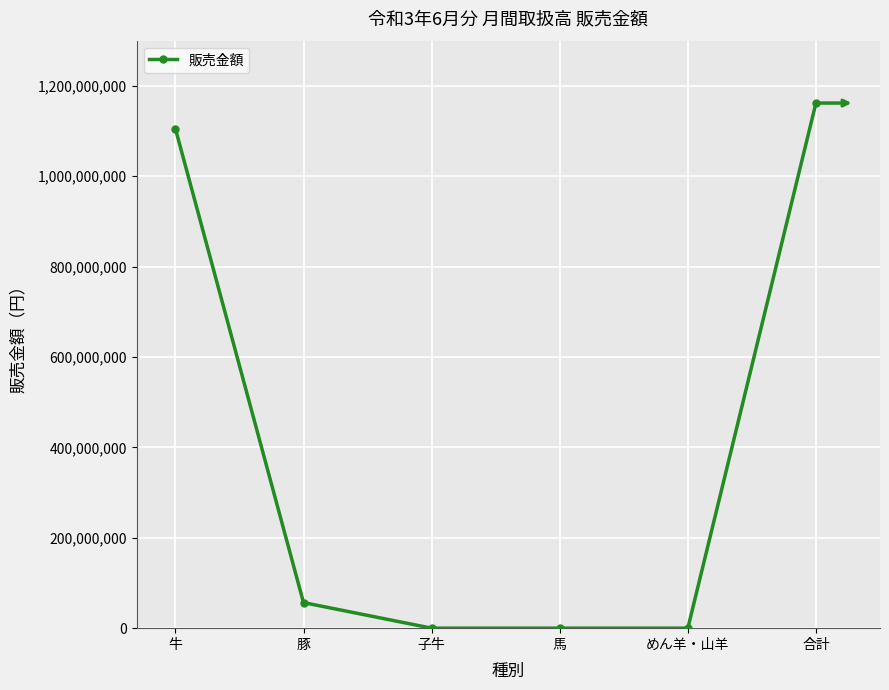

What is the greatest value displayed?

1161960574